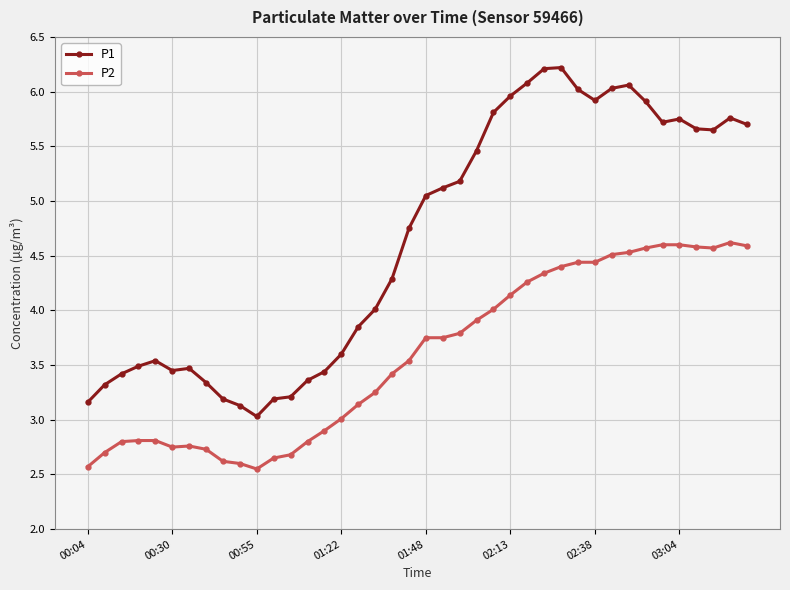

What is the sum of all P1 values?

185.5